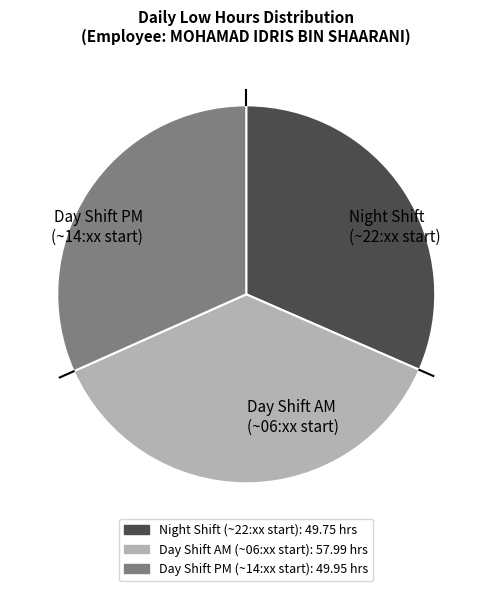

Count the number of slices in the pie.

3